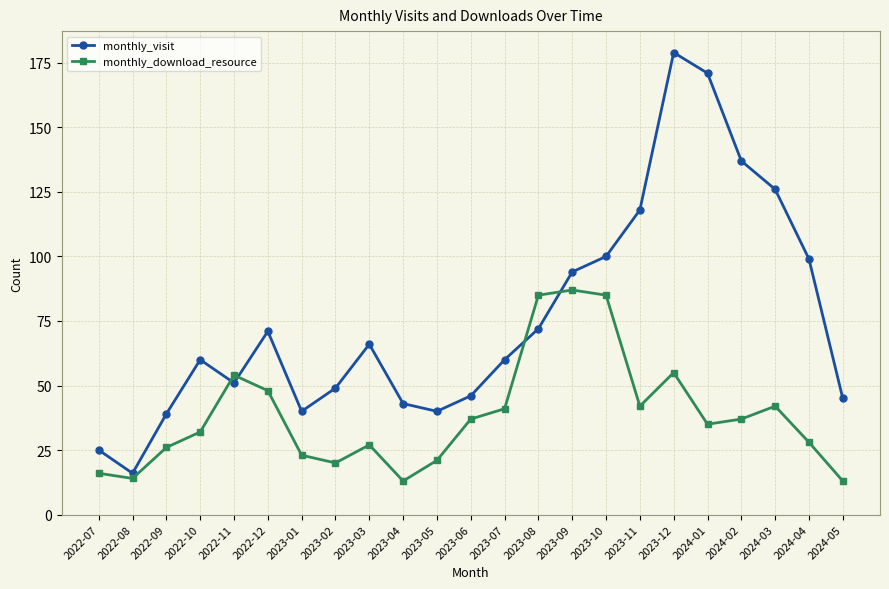

True or false: monthly_download_resource has more than 0 interior local peaks.

True